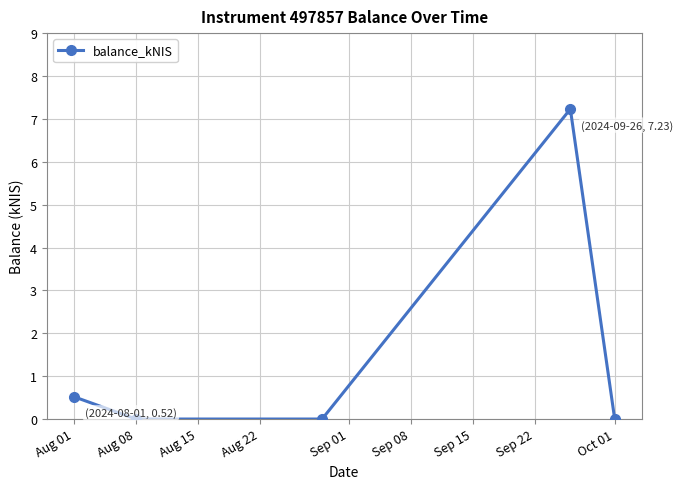

Reading right to left, what are all the values shown in this chart?

0.0	7.2	0.0	0.0	0.5